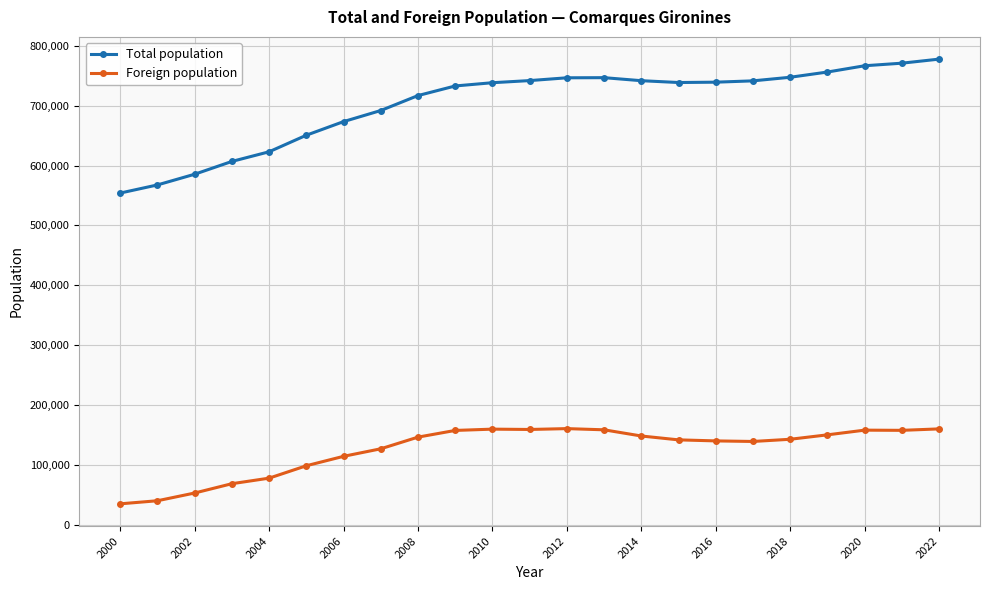

True or false: Foreign population and Total population cross at least once.

False